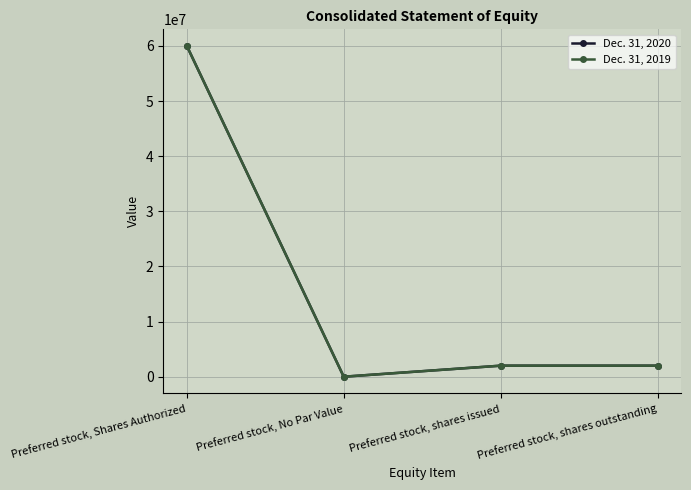

Does the chart have visible grid lines?

Yes